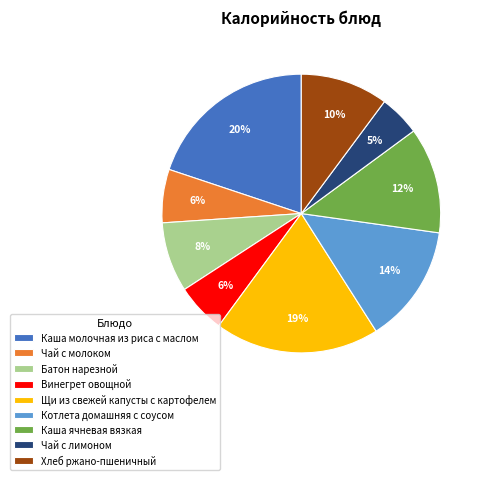

Is the sum of Чай с лимоном and Котлета домашняя с соусом greater than half?

No